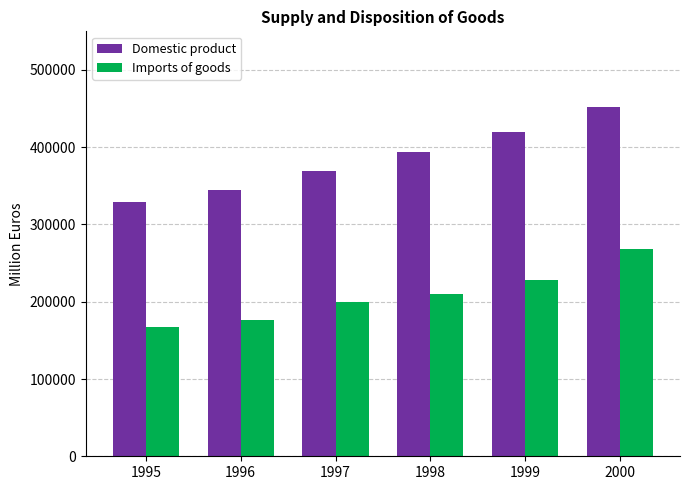

What is the difference between the maximum and second lowest values in the Imports of goods series?

91947